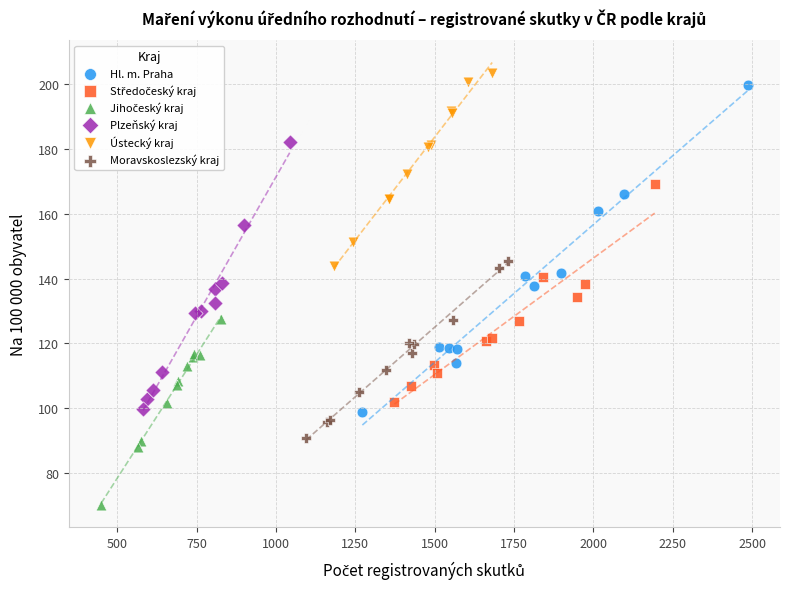

Which series has the largest Y range (max minus min)?

Hl. m. Praha